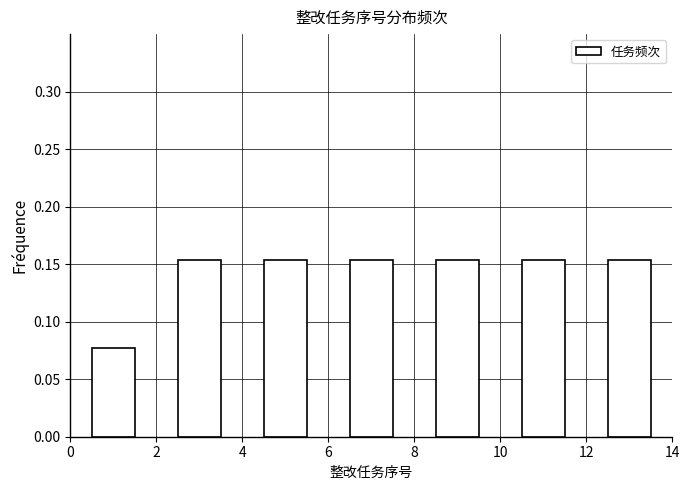

Reading left to right, transcribe this chart: for each bar, give the range it covers on the x-axis and its height. The values are not printed on the chart, so give them approximately, as read against the axis.

0 to 2: 0.075
2 to 4: 0.155
4 to 6: 0.155
6 to 8: 0.155
8 to 10: 0.155
10 to 12: 0.155
12 to 14: 0.155